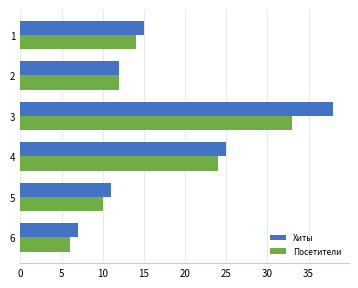

At which category is the sum across all series the highest?

3